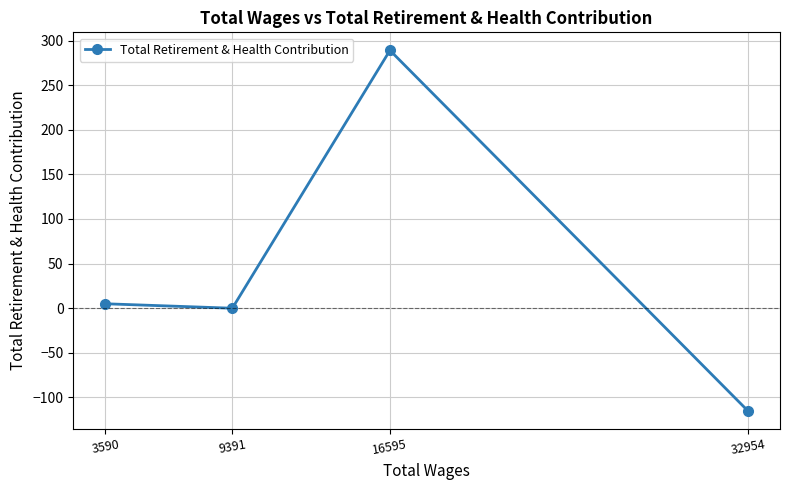

What is the difference between the values at 3590 and 9391?

5